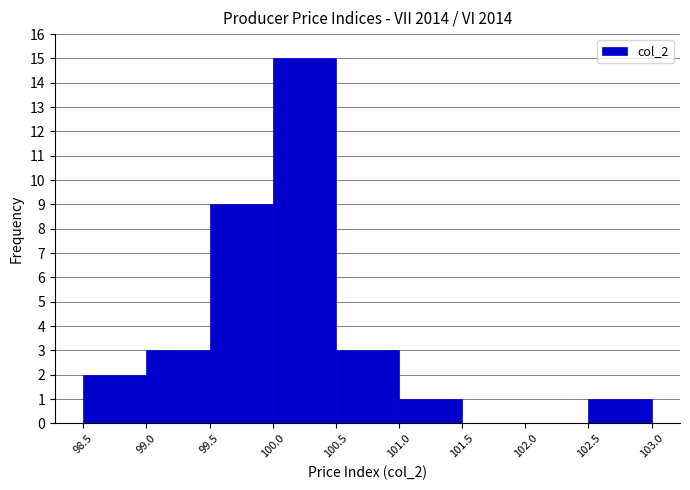

Over which range of the x-axis is the bar tallest?

100.0 to 100.5